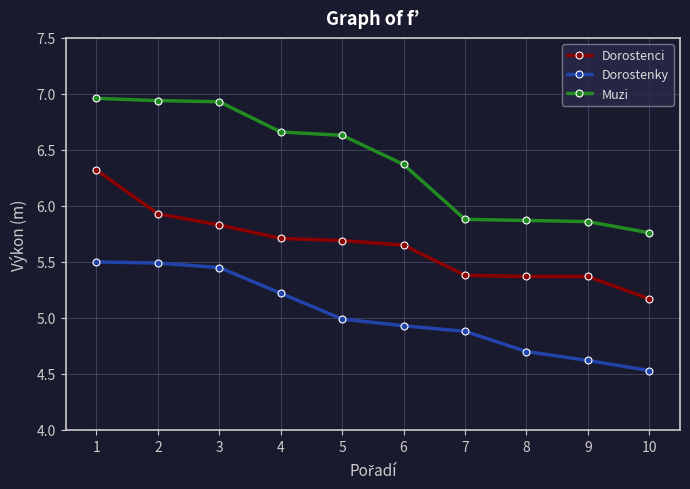

Which series has the largest total across all categories?

Muzi